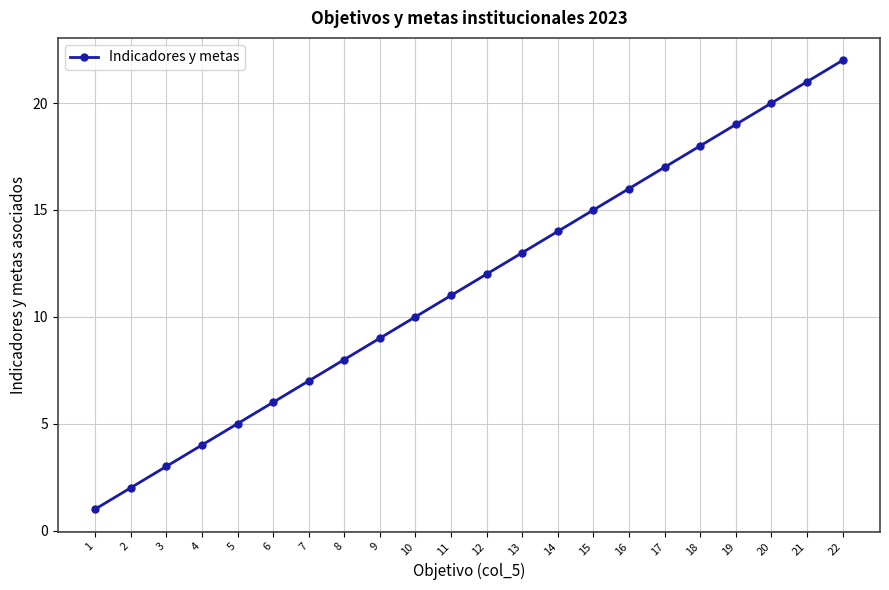

At which label is the value closest to 11?

11